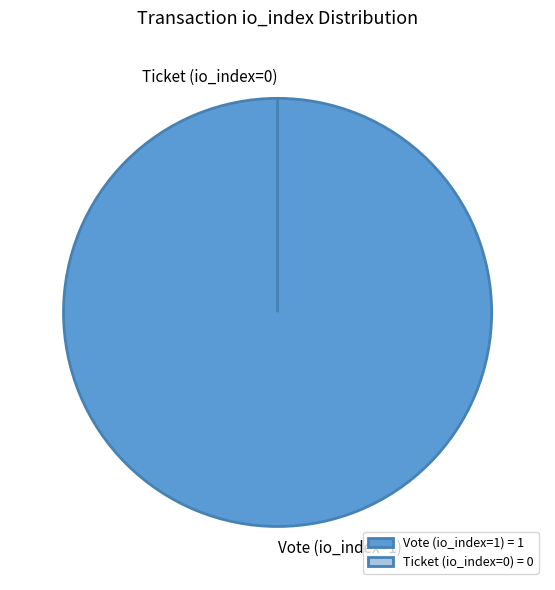

What is the largest slice in the pie chart?

Vote (io_index=1)